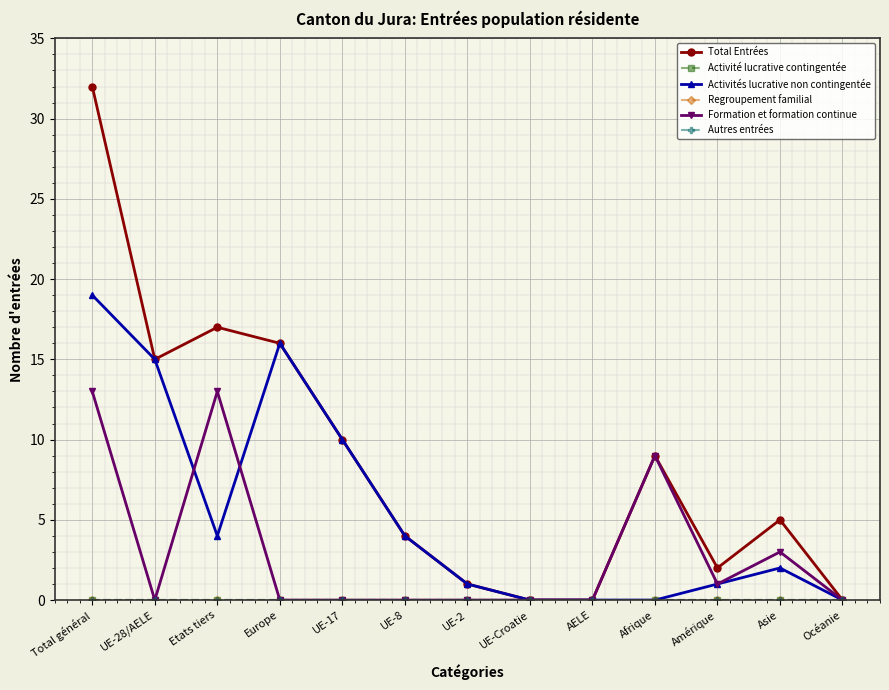

Reading right to left, extract all data points from this chart.

Total Entrées: Océanie=0	Asie=5	Amérique=2	Afrique=9	AELE=0	UE-Croatie=0	UE-2=1	UE-8=4	UE-17=10	Europe=16	Etats tiers=17	UE-28/AELE=15	Total général=32
Activité lucrative contingentée: Océanie=0	Asie=0	Amérique=0	Afrique=0	AELE=0	UE-Croatie=0	UE-2=0	UE-8=0	UE-17=0	Europe=0	Etats tiers=0	UE-28/AELE=0	Total général=0
Activités lucrative non contingentée: Océanie=0	Asie=2	Amérique=1	Afrique=0	AELE=0	UE-Croatie=0	UE-2=1	UE-8=4	UE-17=10	Europe=16	Etats tiers=4	UE-28/AELE=15	Total général=19
Regroupement familial: Océanie=0	Asie=0	Amérique=0	Afrique=0	AELE=0	UE-Croatie=0	UE-2=0	UE-8=0	UE-17=0	Europe=0	Etats tiers=0	UE-28/AELE=0	Total général=0
Formation et formation continue: Océanie=0	Asie=3	Amérique=1	Afrique=9	AELE=0	UE-Croatie=0	UE-2=0	UE-8=0	UE-17=0	Europe=0	Etats tiers=13	UE-28/AELE=0	Total général=13
Autres entrées: Océanie=0	Asie=0	Amérique=0	Afrique=0	AELE=0	UE-Croatie=0	UE-2=0	UE-8=0	UE-17=0	Europe=0	Etats tiers=0	UE-28/AELE=0	Total général=0